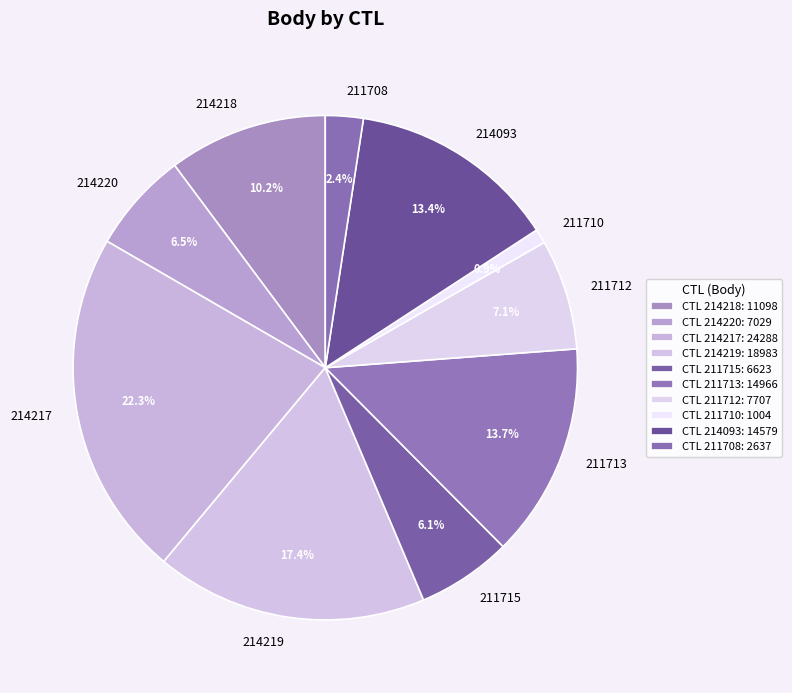

Which slice is the smallest?

211710